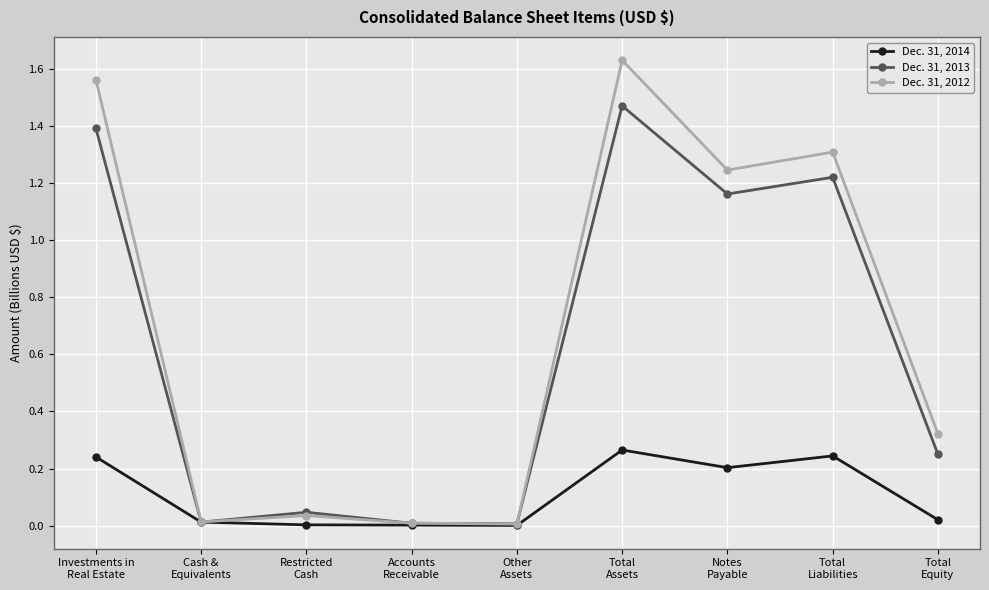

List the series in order of their peak value, highest first.

Dec. 31, 2012, Dec. 31, 2013, Dec. 31, 2014